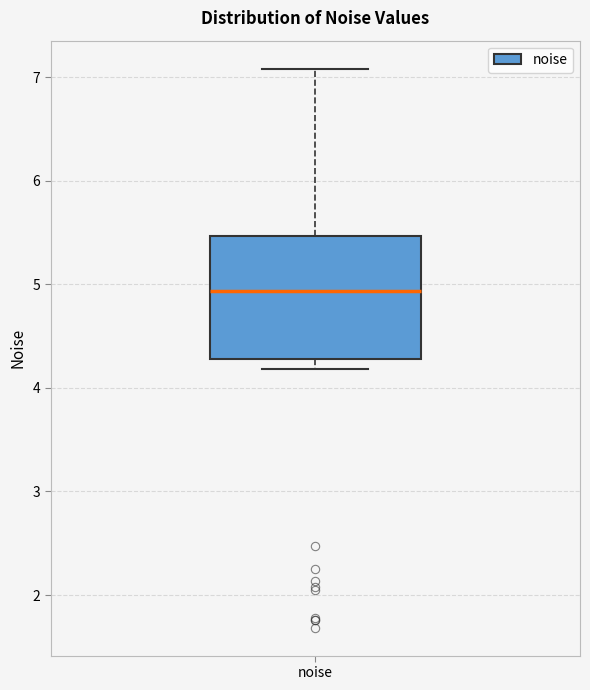

Where is the upper edge of the box for noise on the y-axis? The values are not printed on the chart, so give them approximately, as read against the axis.

5.5